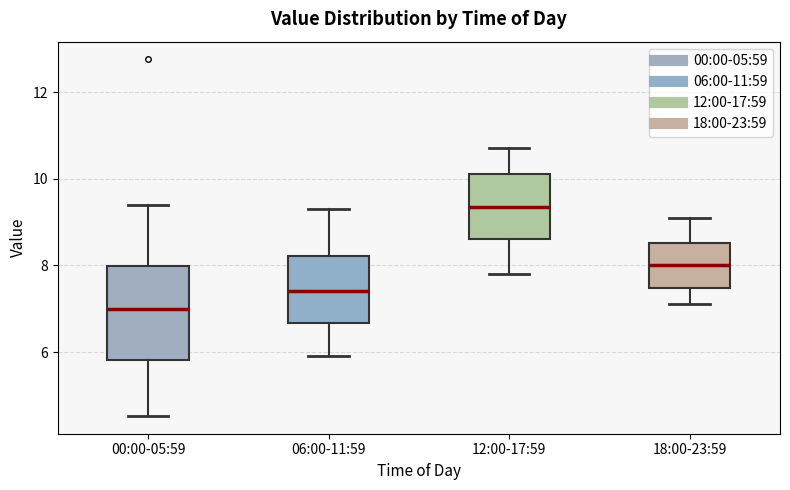

Where does the median line of the box for 06:00-11:59 sit on the y-axis? The values are not printed on the chart, so give them approximately, as read against the axis.

7.4